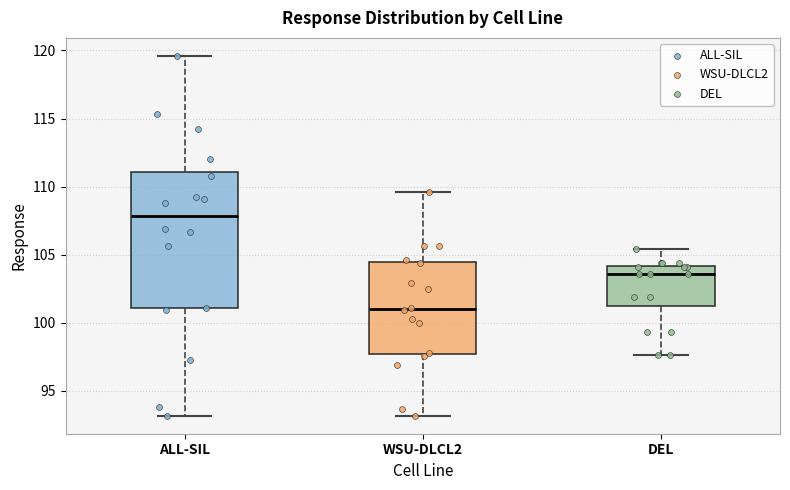

Where does the lower whisker of the box for WSU-DLCL2 end on the y-axis? The values are not printed on the chart, so give them approximately, as read against the axis.

93.0